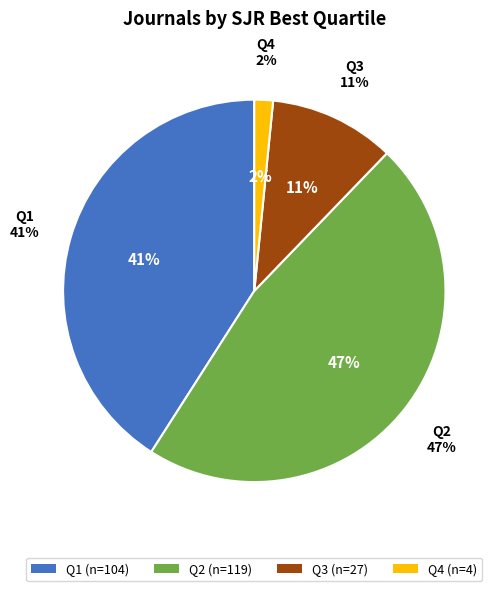

Which slice is the largest?

Q2